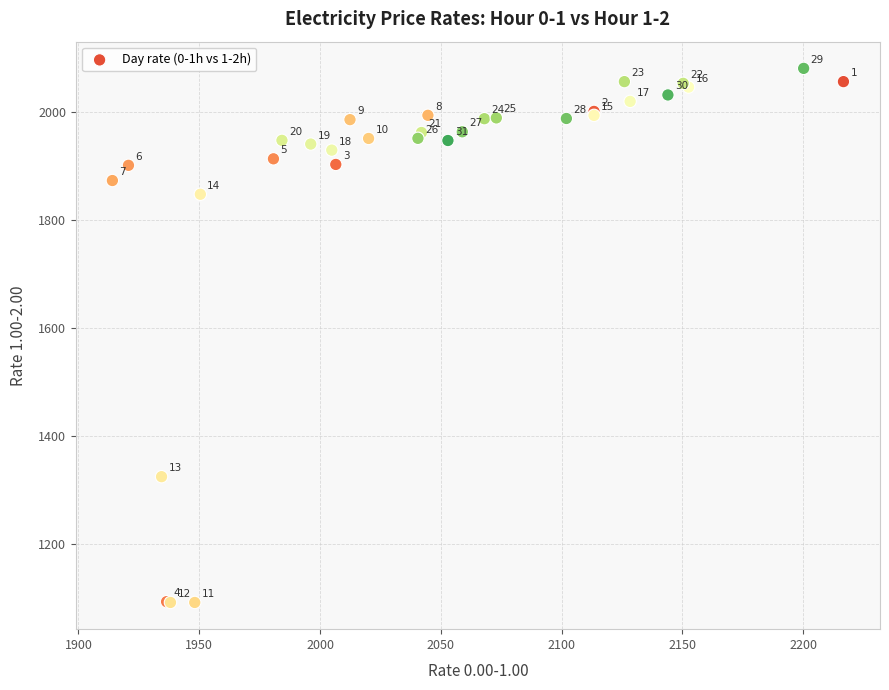

What Y value in the scatter plot is closest to 1585?

1323.9